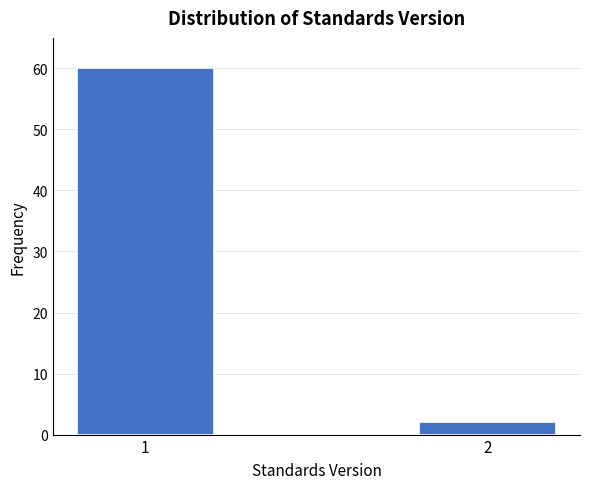

Reading right to left, list all the values displayed in this chart.

2	60